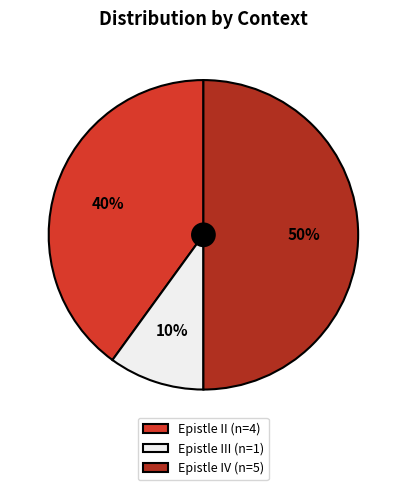

Is it true that Epistle IV (n=5) is 63% of the pie?

False